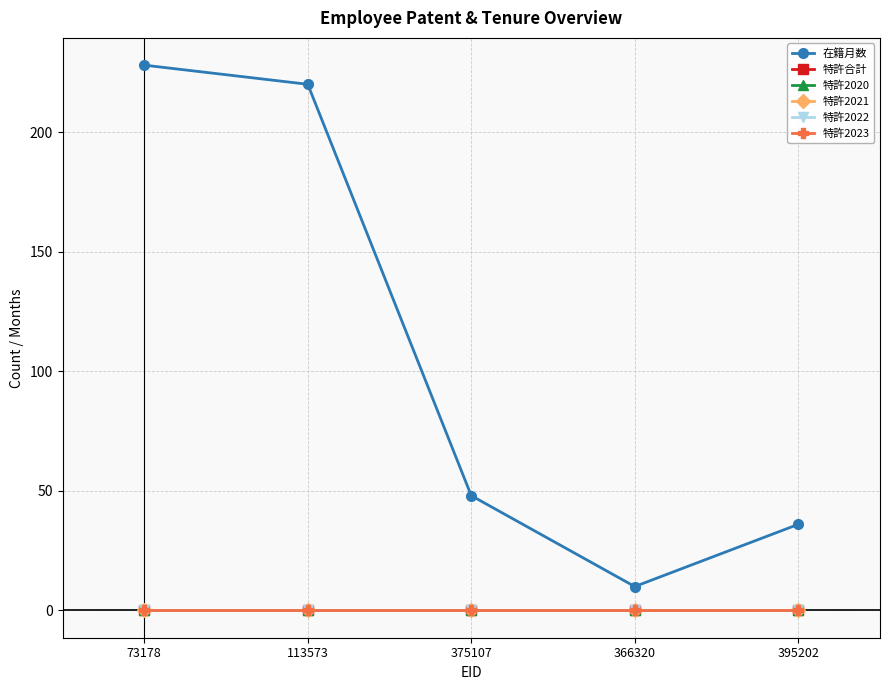

What is the spread (max minus min) of values at 366320?

10